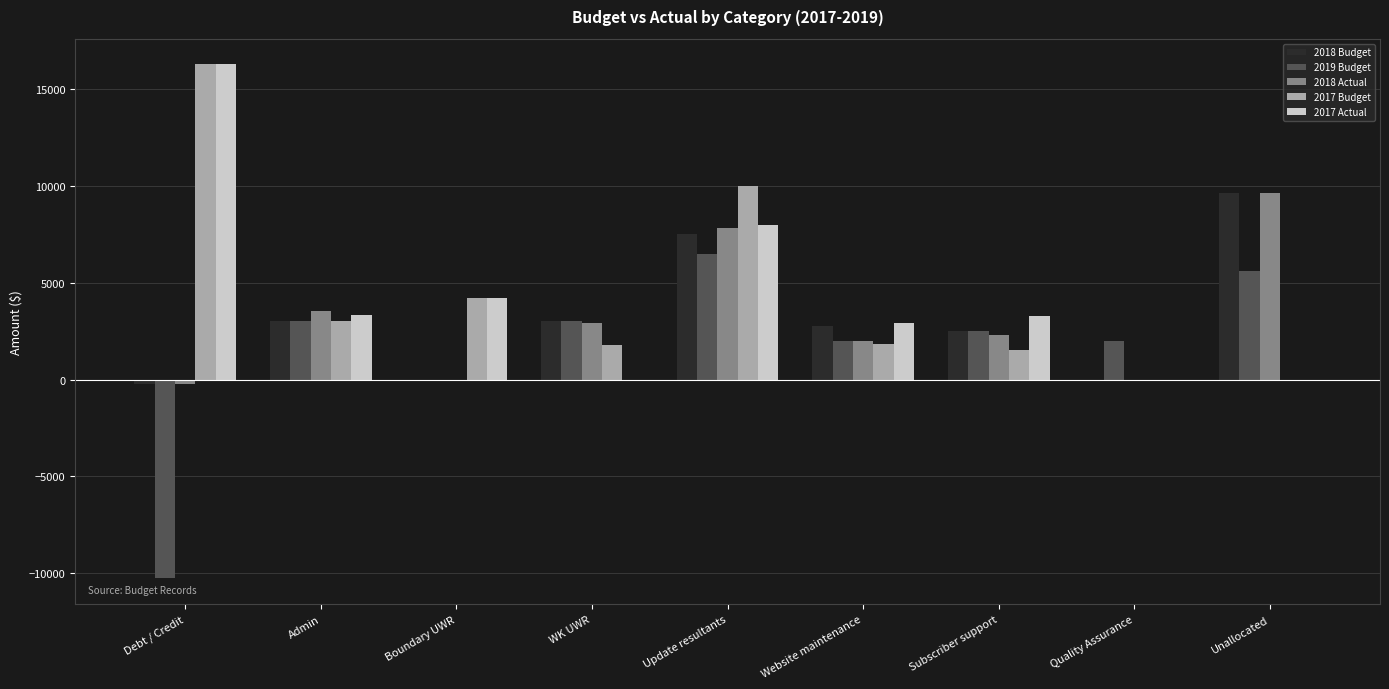

How many groups of bars are there?

9